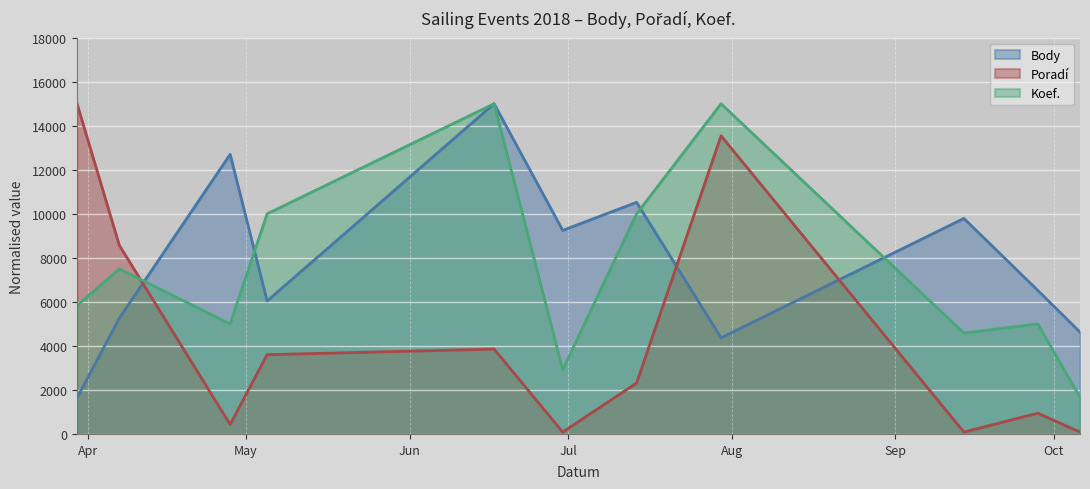

What is the minimum value shown in the chart?

85.7